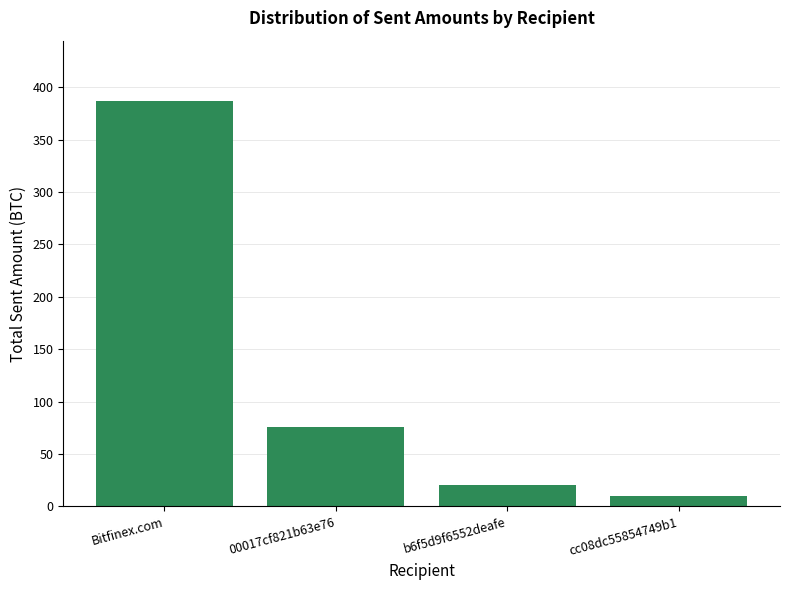

What is the sum of all values?

492.2